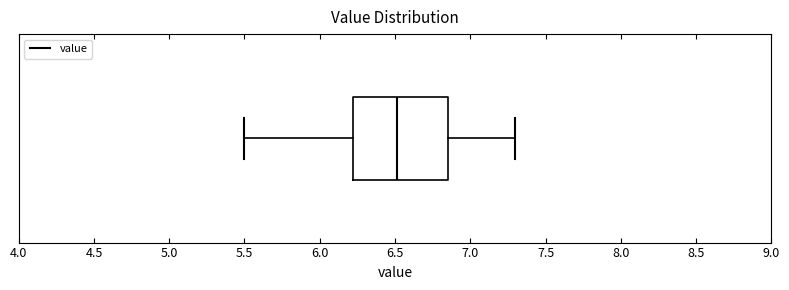

Read this box plot against the x-axis: the position of the median line, the range covered by the box, and the ends of both whiskers. The values are not printed on the chart, so give them approximately, as read against the axis.

median 6.50, box 6.20 to 6.85, whiskers 5.50 to 7.30